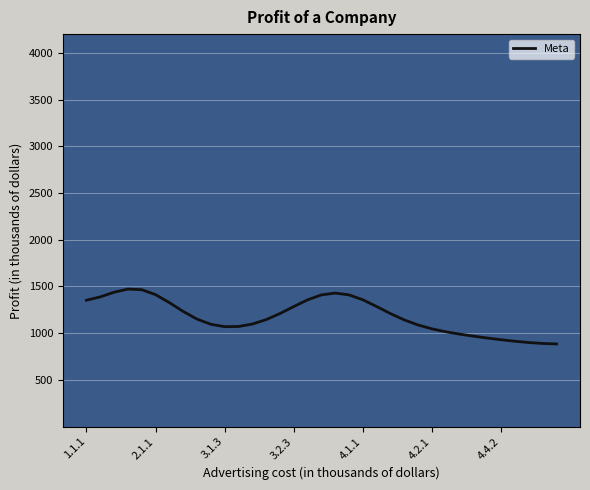

What is the greatest value displayed?

1472.3